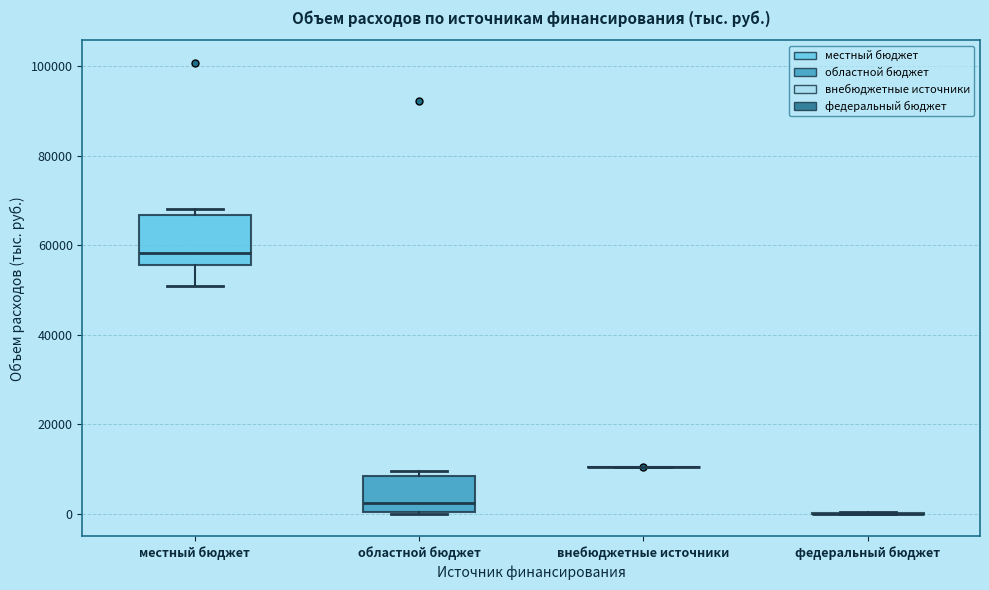

Reading left to right, transcribe this box plot: for each box, give where its median line is, the range the box spans, and where its two whiskers end, as read against the y-axis. The values are not printed on the chart, so give them approximately, as read against the axis.

местный бюджет: median 58000, box 56000 to 66000, whiskers 50000 to 68000
областной бюджет: median 2000, box 0 to 8000, whiskers 0 to 10000
внебюджетные источники: box collapsed to a line at 10000, whiskers 10000 to 10000
федеральный бюджет: box collapsed to a line at 0, whiskers 0 to 0